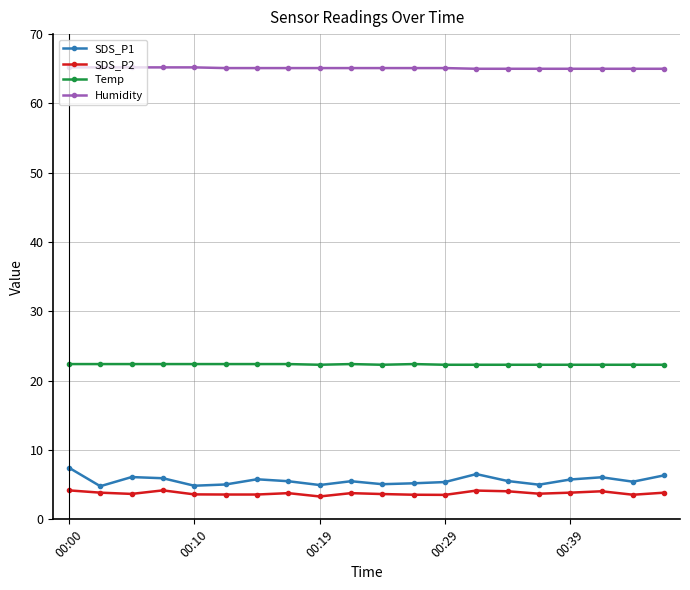

What is the sum of all Temp values?

447.0